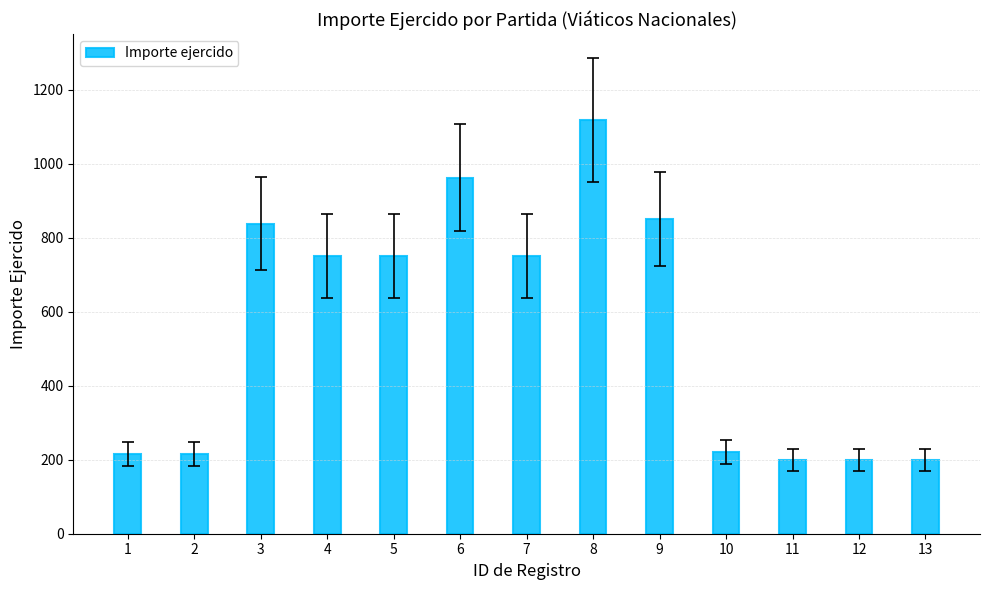

The chart shows a value of 220.0 at 10. True or false?

True